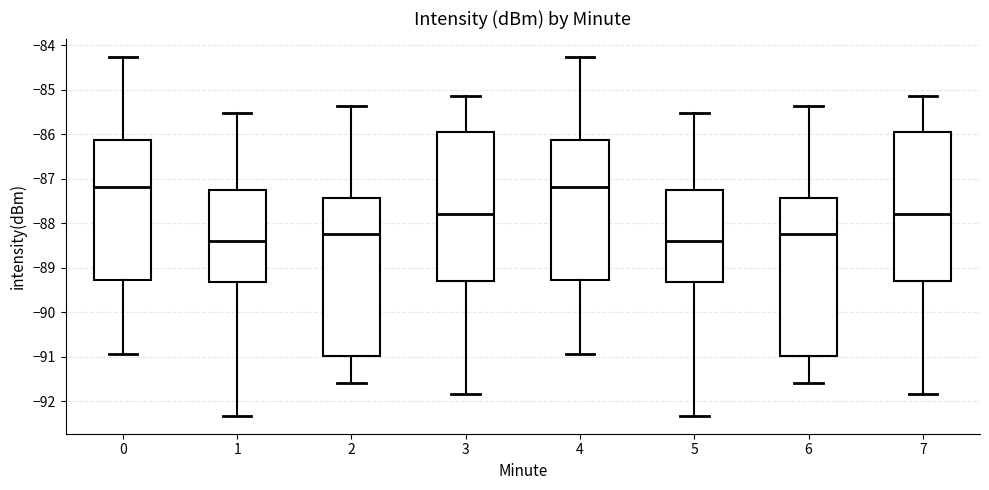

Reading left to right, transcribe this box plot: for each box, give where its median line is, the range the box spans, and where its two whiskers end, as read against the y-axis. The values are not printed on the chart, so give them approximately, as read against the axis.

0: median -87.2, box -89.3 to -86.1, whiskers -90.9 to -84.2
1: median -88.4, box -89.3 to -87.2, whiskers -92.3 to -85.5
2: median -88.2, box -91.0 to -87.4, whiskers -91.6 to -85.4
3: median -87.8, box -89.3 to -85.9, whiskers -91.8 to -85.1
4: median -87.2, box -89.3 to -86.1, whiskers -90.9 to -84.2
5: median -88.4, box -89.3 to -87.2, whiskers -92.3 to -85.5
6: median -88.2, box -91.0 to -87.4, whiskers -91.6 to -85.4
7: median -87.8, box -89.3 to -85.9, whiskers -91.8 to -85.1